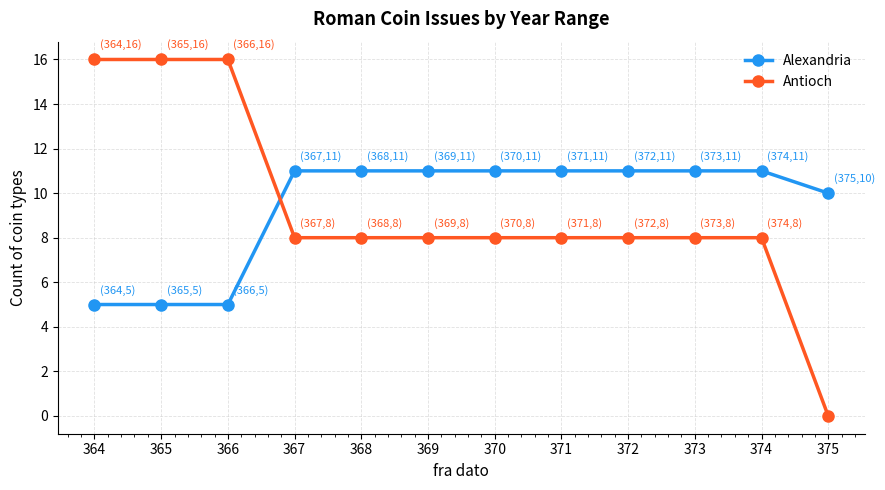

What is the maximum value for Antioch?

16